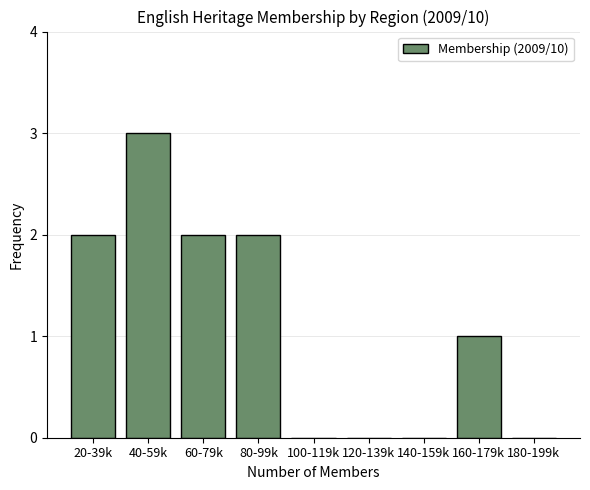

Reading left to right, list all the values displayed in this chart.

20-39k=2	40-59k=3	60-79k=2	80-99k=2	100-119k=0	120-139k=0	140-159k=0	160-179k=1	180-199k=0